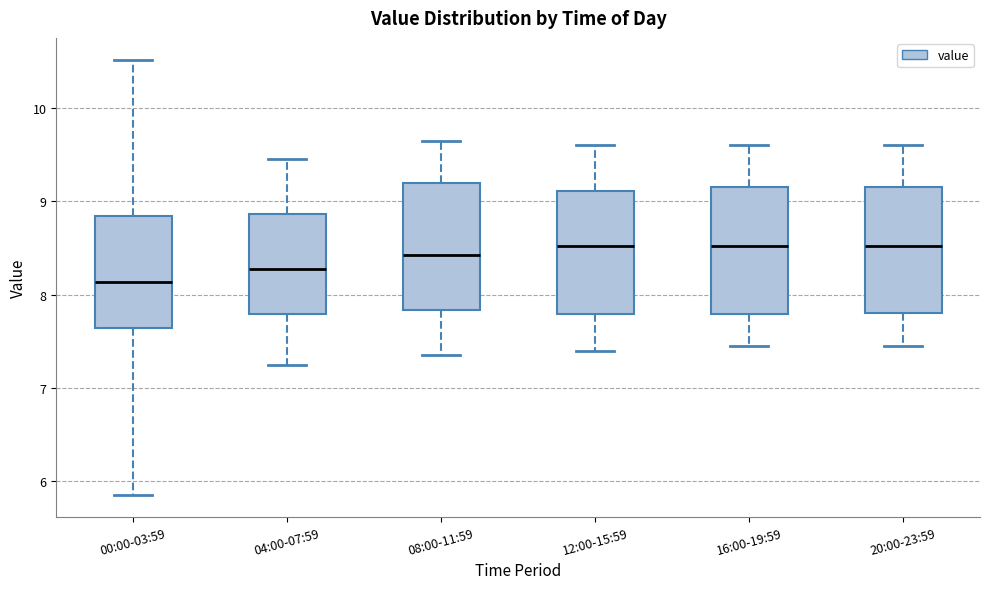

Where is the upper edge of the box for 16:00-19:59 on the y-axis? The values are not printed on the chart, so give them approximately, as read against the axis.

9.2